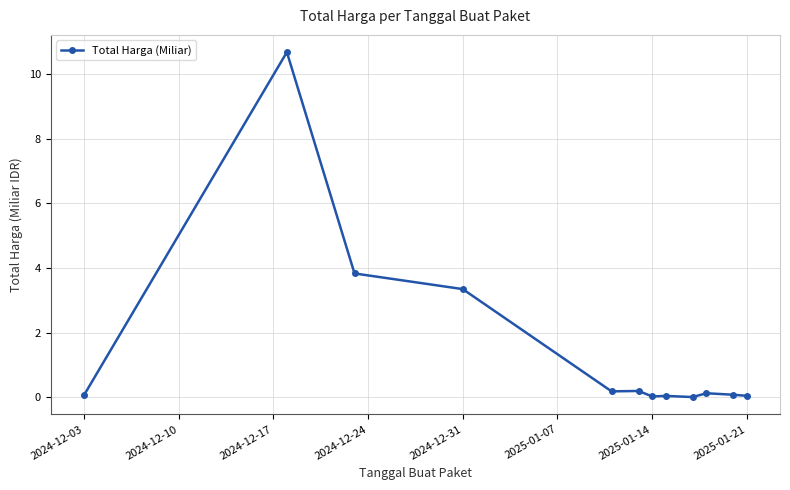

What is the difference between the maximum and minimum values?

10.7